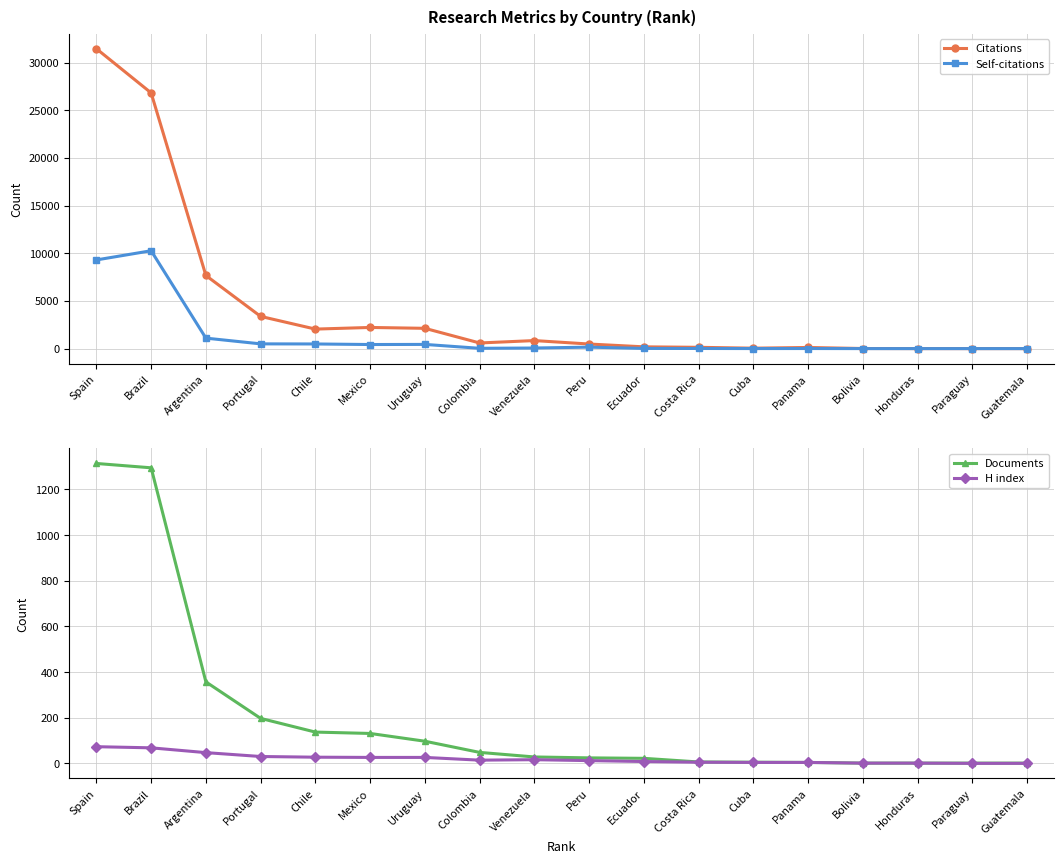

What is the label of the 15th point from the right?

Portugal